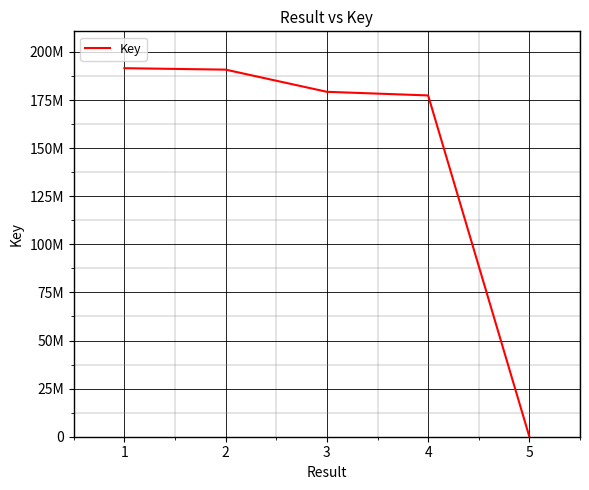

Does the chart display data point markers on the line(s)?

No